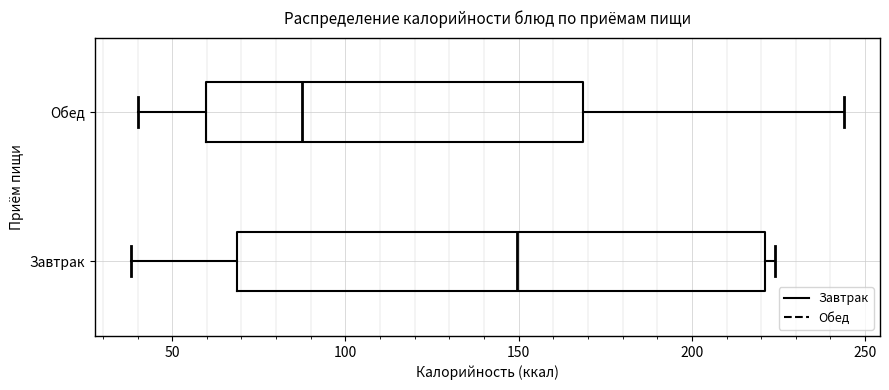

Reading bottom to top, read every box against the x-axis: the position of its median line, the range the box covers, and the ends of its whiskers. The values are not printed on the chart, so give them approximately, as read against the axis.

Завтрак: median 150, box 70 to 220, whiskers 40 to 225
Обед: median 90, box 60 to 170, whiskers 40 to 245